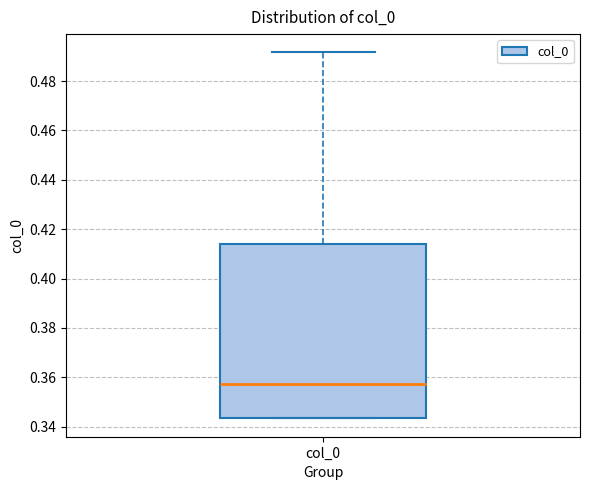

Transcribe this box plot: give where the median line is, the range the box spans, and where the two whiskers end, as read against the y-axis. The values are not printed on the chart, so give them approximately, as read against the axis.

median 0.358, box 0.344 to 0.414, whiskers 0.344 to 0.492